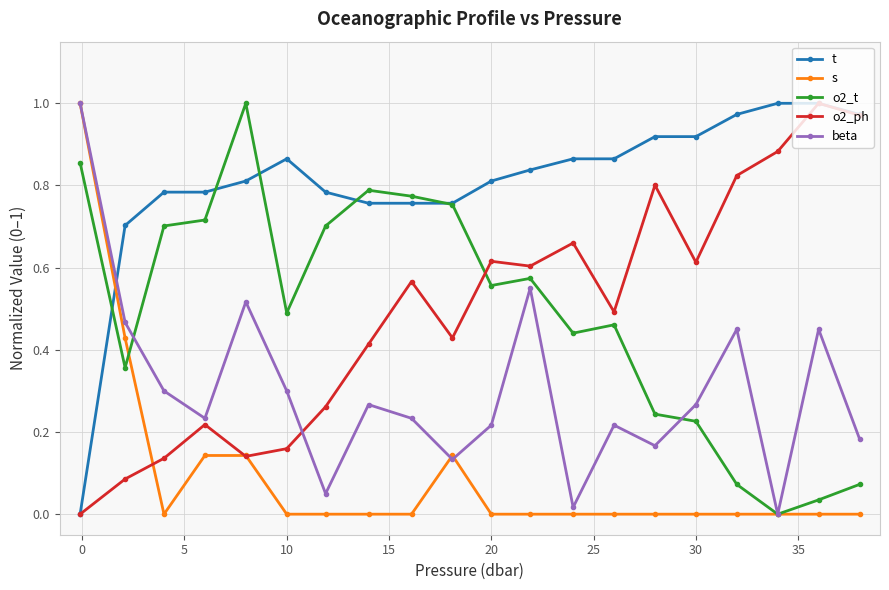

True or false: t has more than 0 interior local peaks.

True